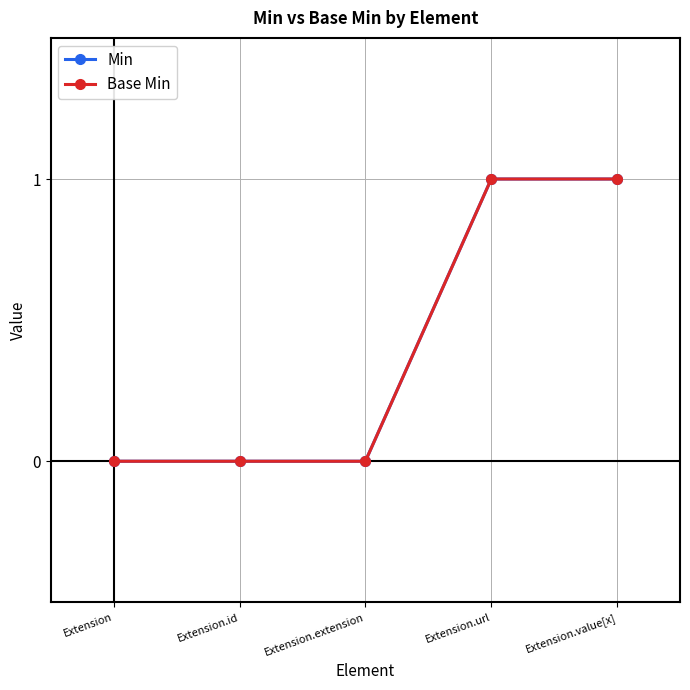

Reading left to right, what are all the values shown in this chart?

Min: 0	0	0	1	1
Base Min: 0	0	0	1	1